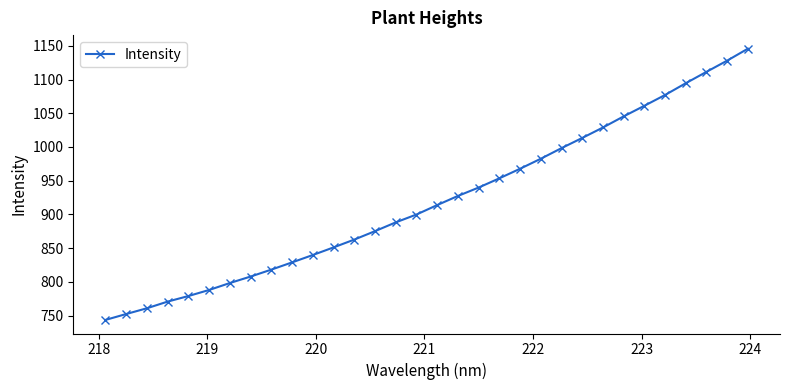

What is the minimum value shown in the chart?

743.5